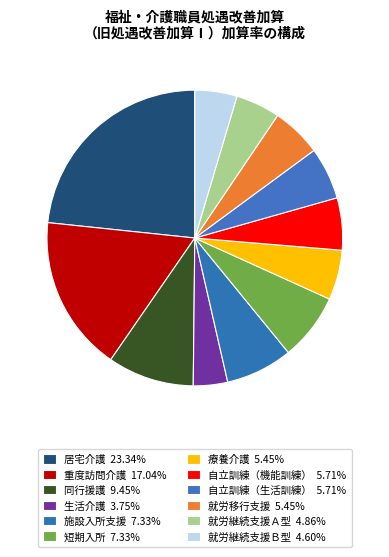

Count the number of slices in the pie.

12